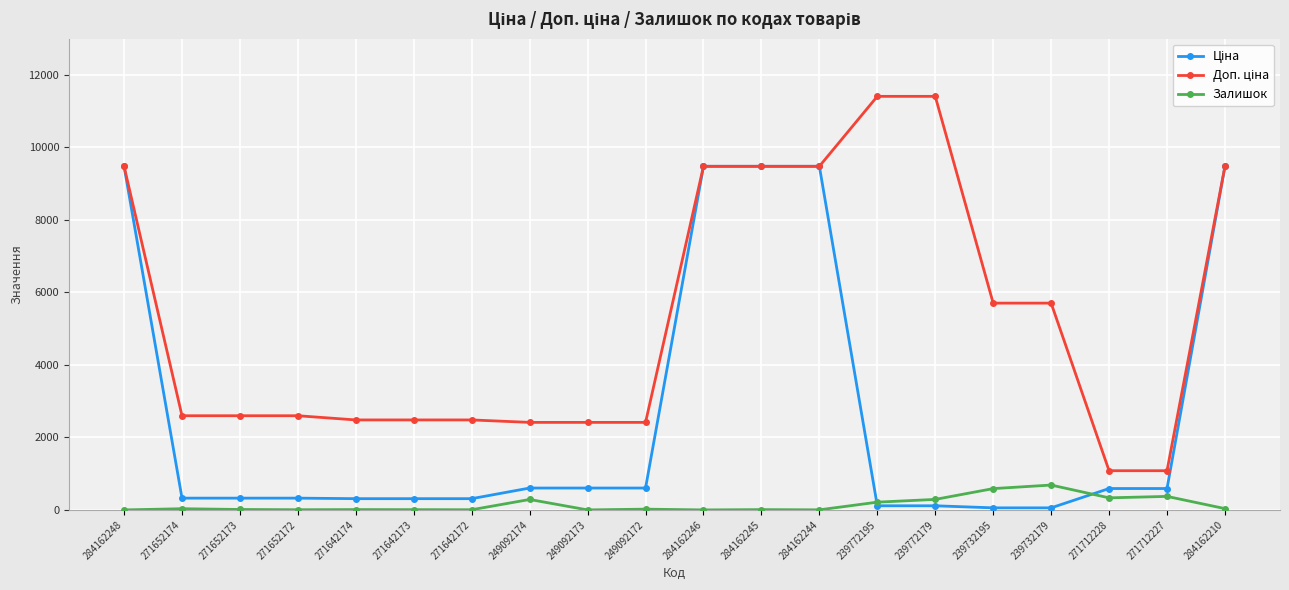

What is the label of the 14th point from the right?

271642172